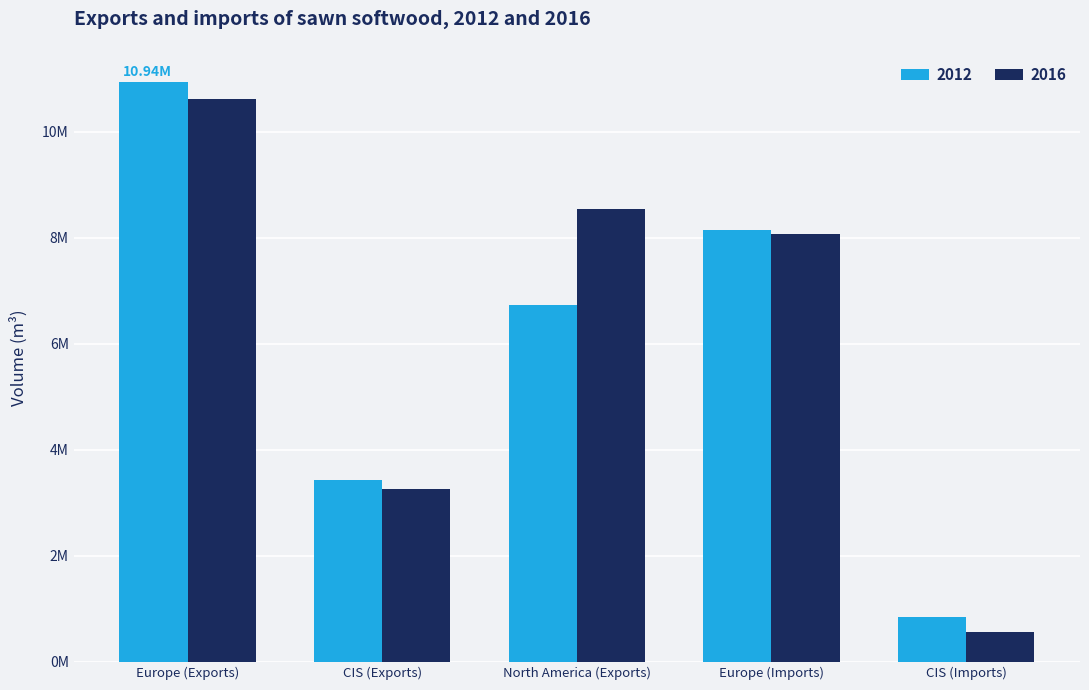

What is the average value of the 2016 series?

6210527.3